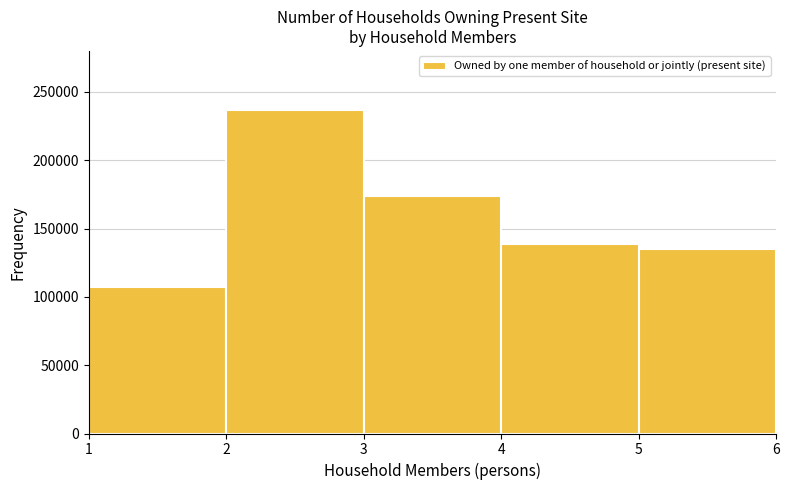

How tall is the bar that spans 4 to 5 on the x-axis? The values are not printed on the chart, so give them approximately, as read against the axis.

140000